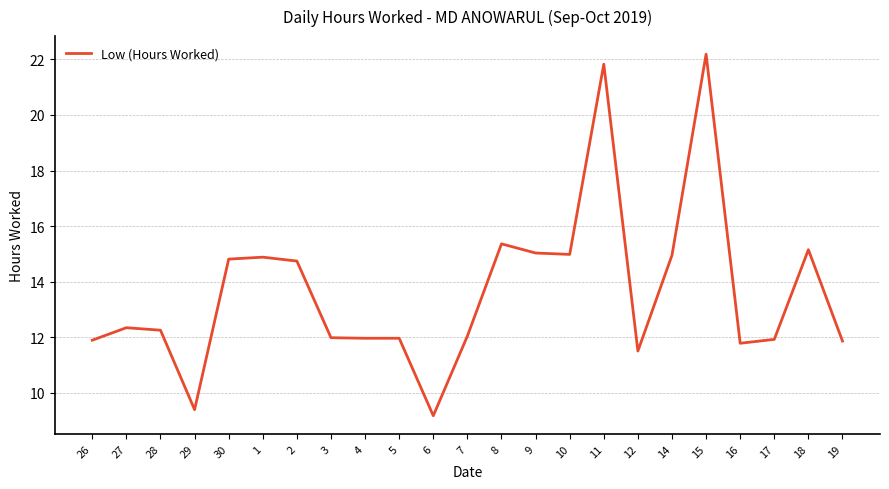

What position from the left is 3?

8